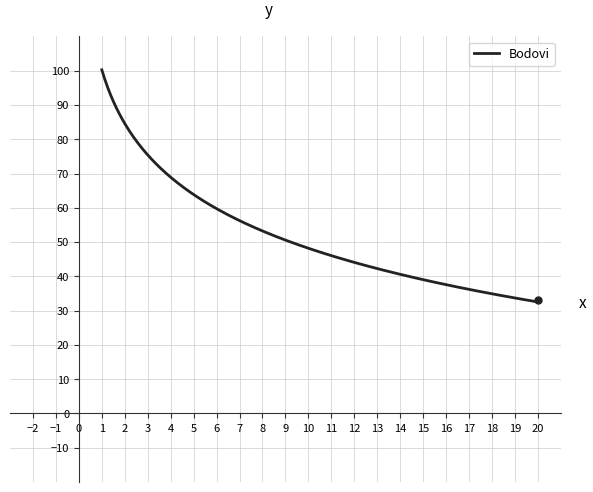

What is the difference between the maximum and minimum values?

67.7